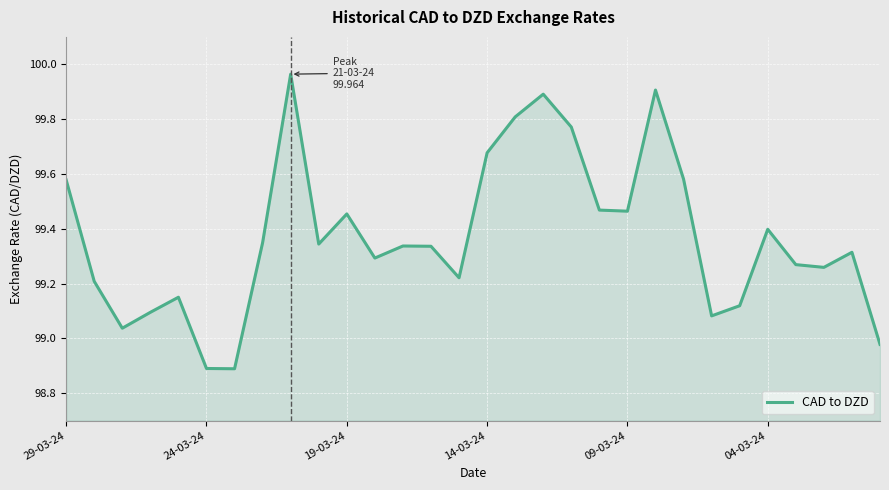

What is the smallest value displayed?

98.9